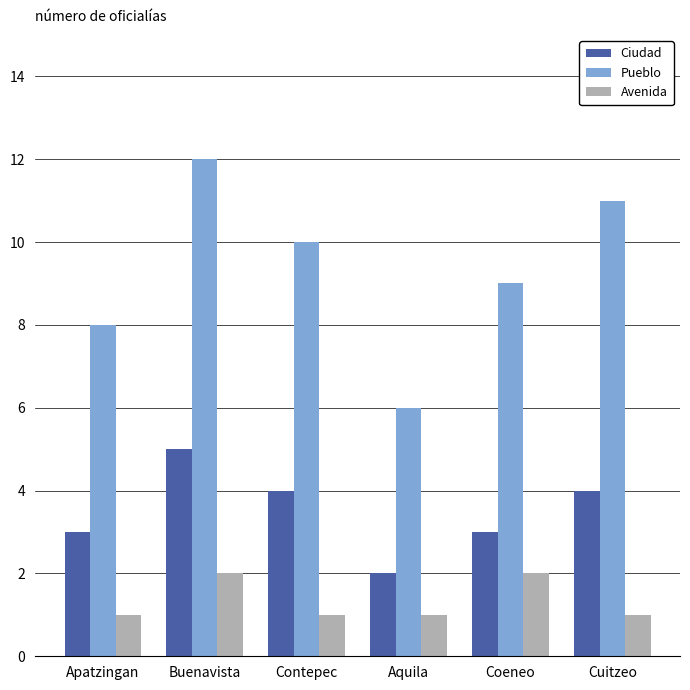

What is the sum of all Pueblo values?

56